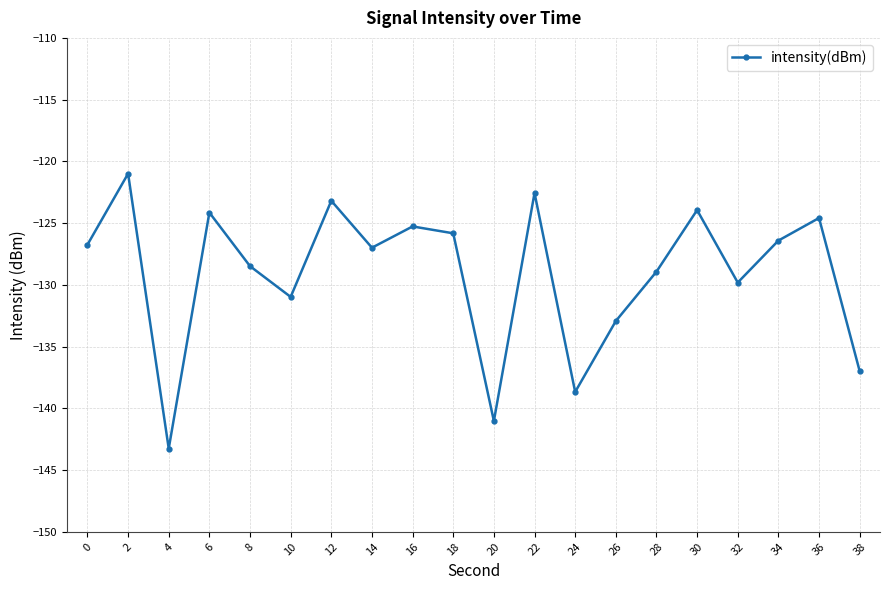

How many points are higher than both their immediate neighbors (excluding endpoints)?

7